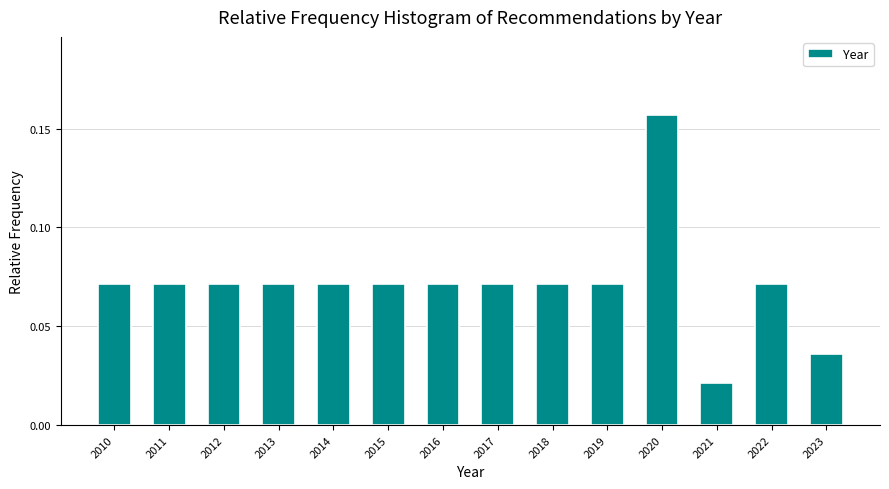

Which has a higher value, 2011 or 2021?

2011